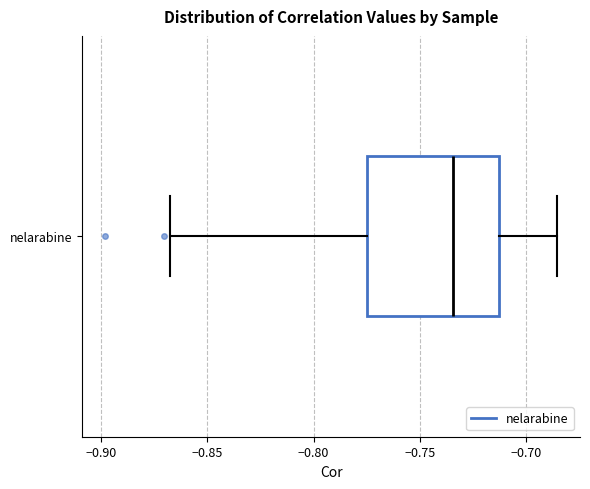

Where does the left whisker of the box for nelarabine end on the x-axis? The values are not printed on the chart, so give them approximately, as read against the axis.

-0.865